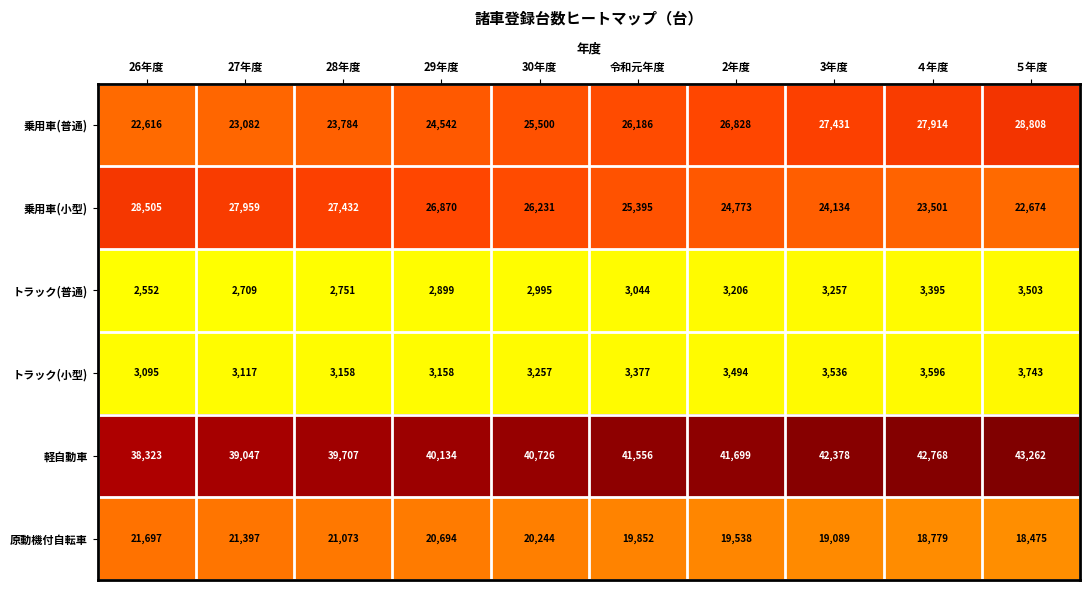

At which label does 原動機付自転車 reach its minimum?

５年度